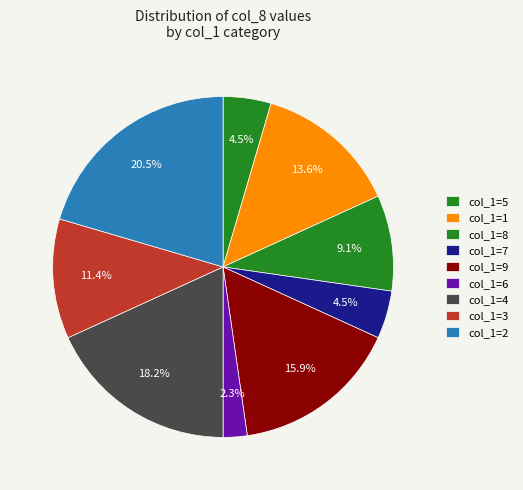

Count the number of slices in the pie.

9